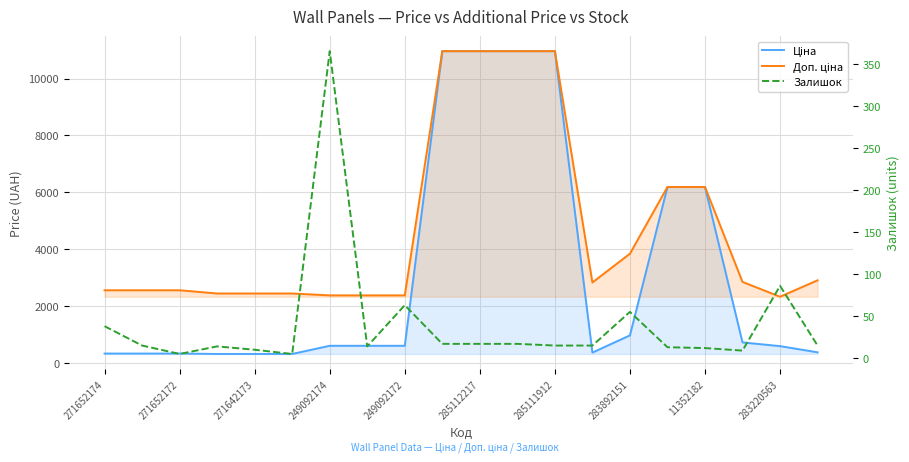

True or false: Залишок and Ціна cross at least once.

False